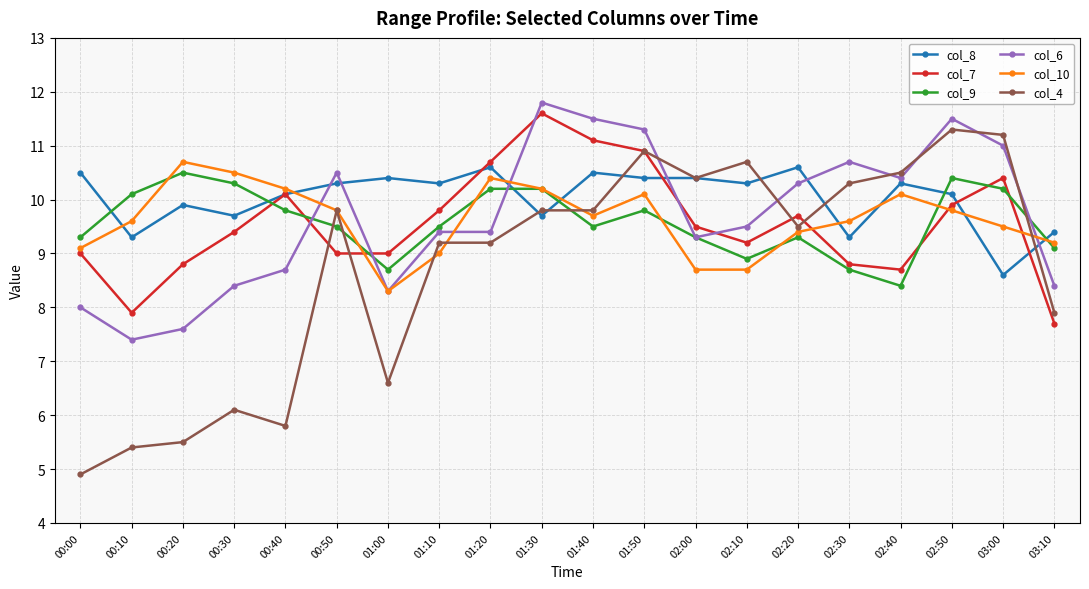

What position from the right is 01:30?

11